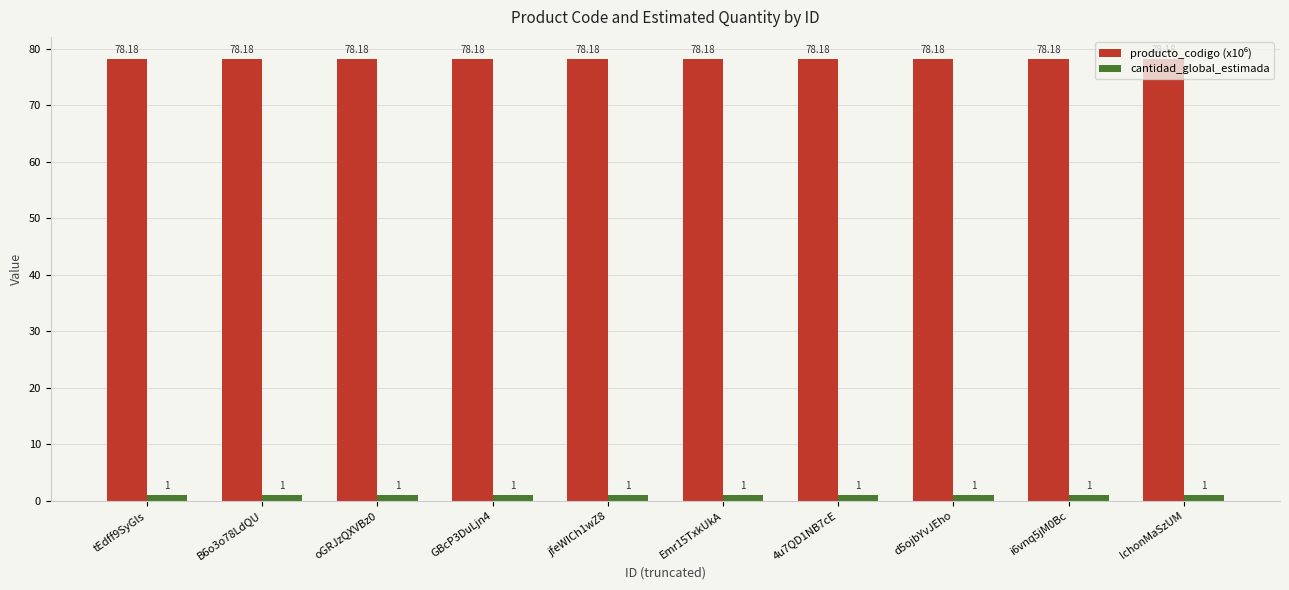

What is the sum of all cantidad_global_estimada values?

10.0